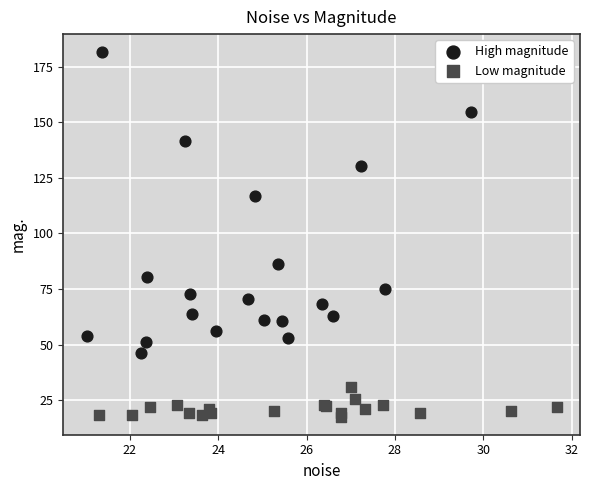

Which series has the largest Y range (max minus min)?

High magnitude